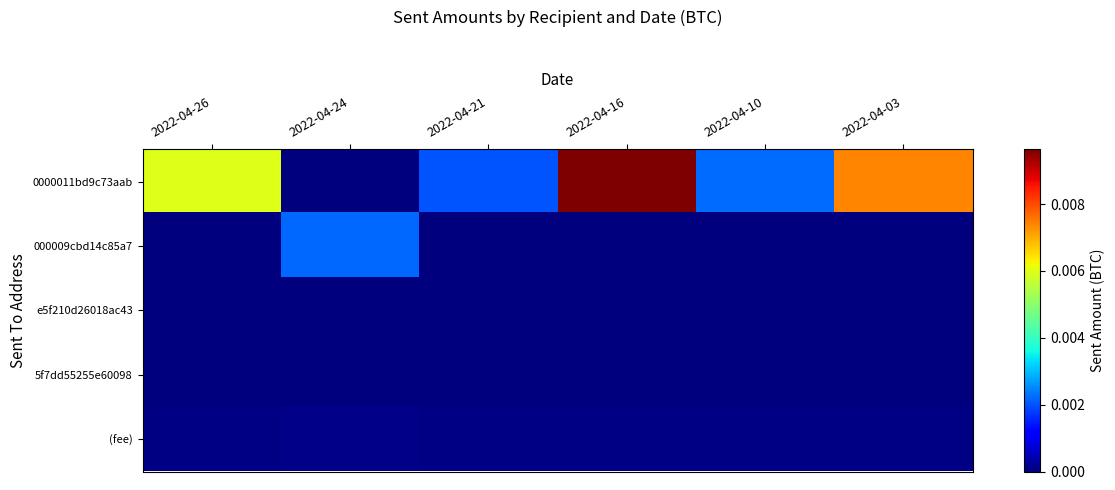

Which label corresponds to the largest value in the chart?

2022-04-16